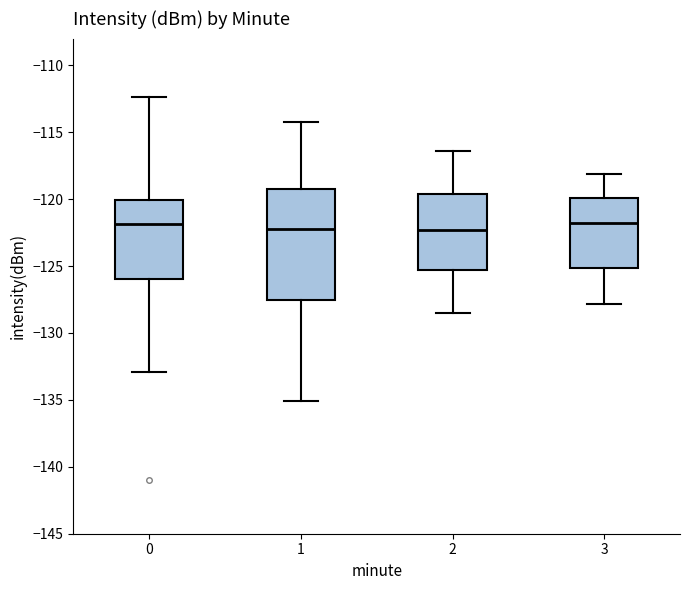

Which box is the tallest, from its lower edge to its upper edge?

1